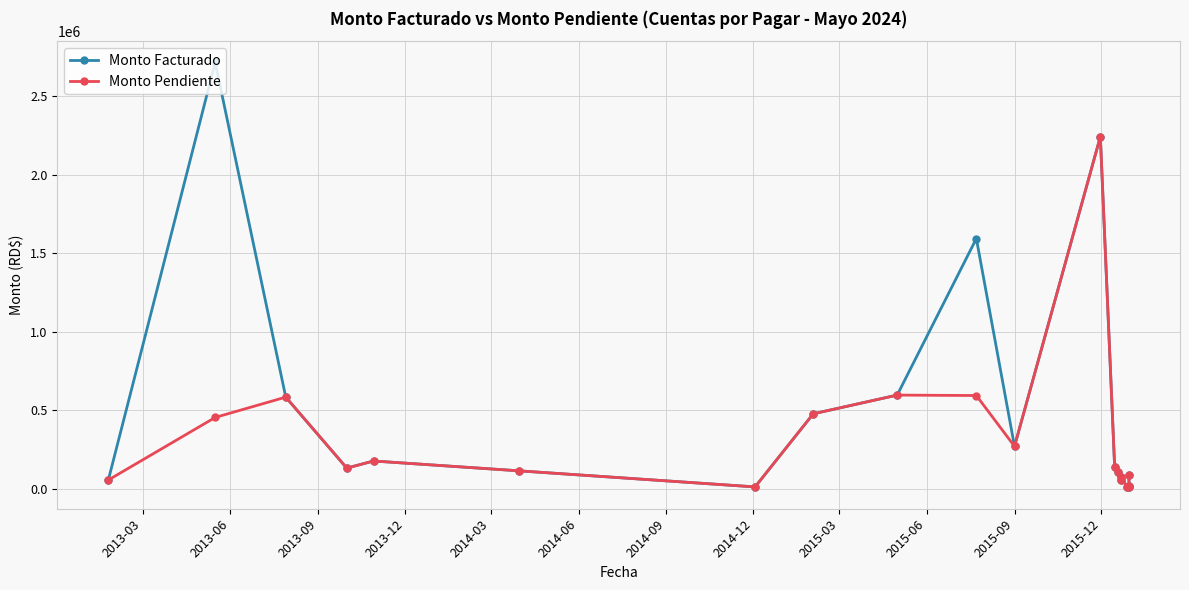

What is the approximate value of Monto Facturado at 2015-12?

2242000.0